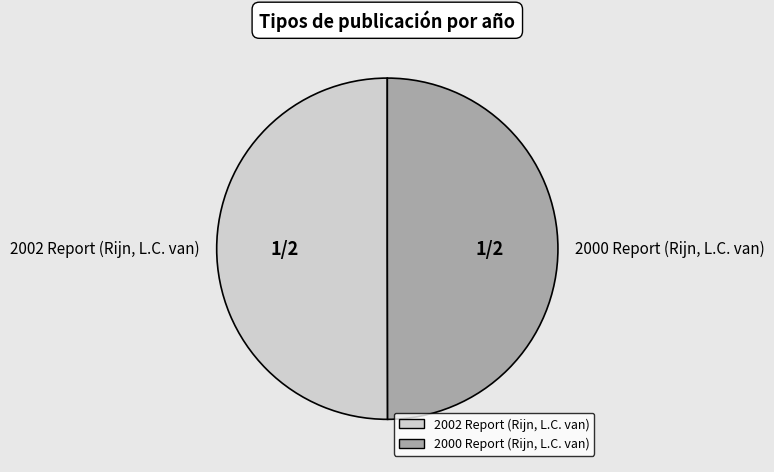

Count the number of slices in the pie.

2